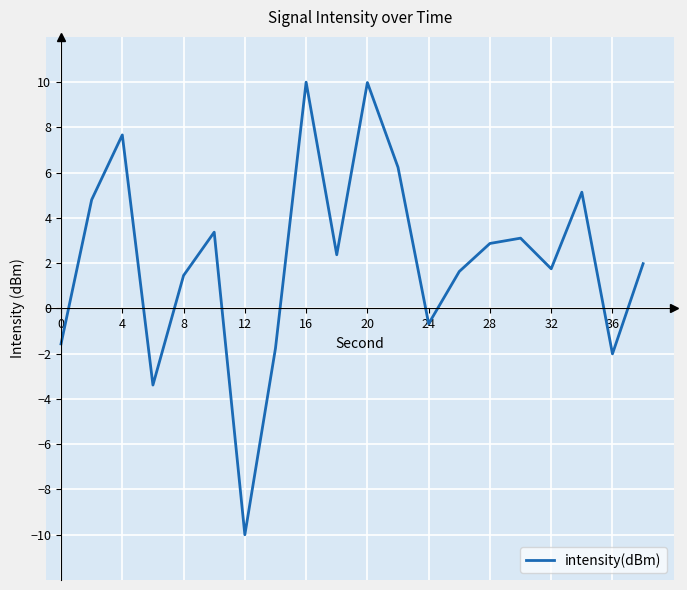

What is the difference between the maximum and minimum values?

20.0